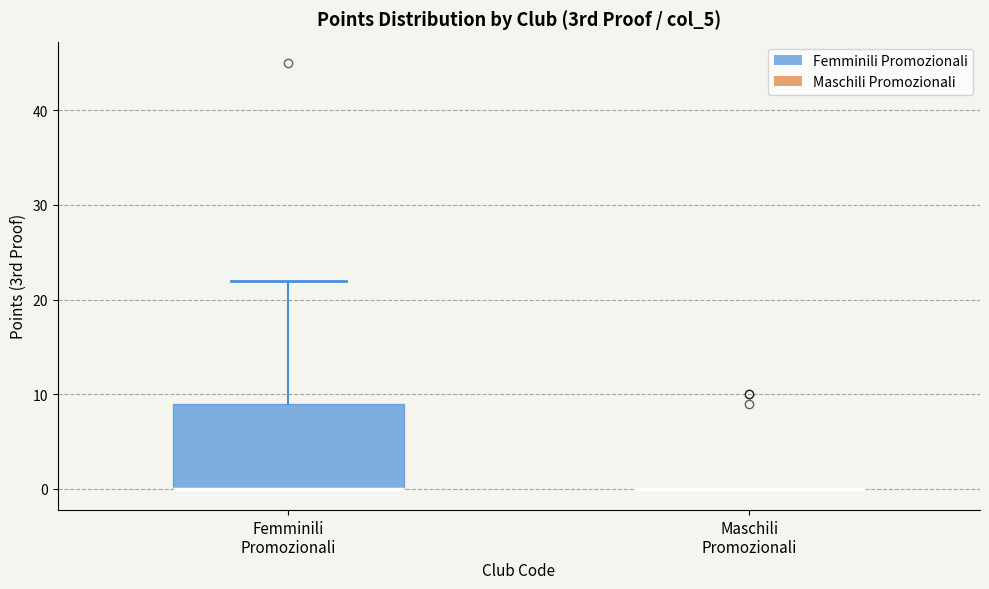

Where is the lower edge of the box for Femminili Promozionali on the y-axis? The values are not printed on the chart, so give them approximately, as read against the axis.

0